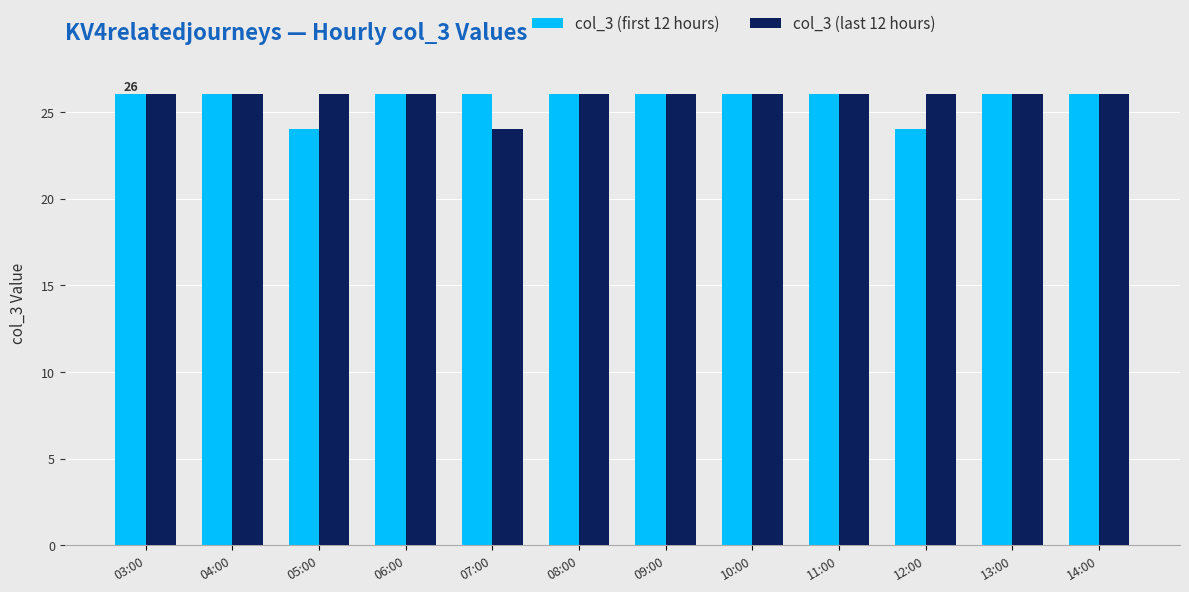

How many bars are there in total?

24